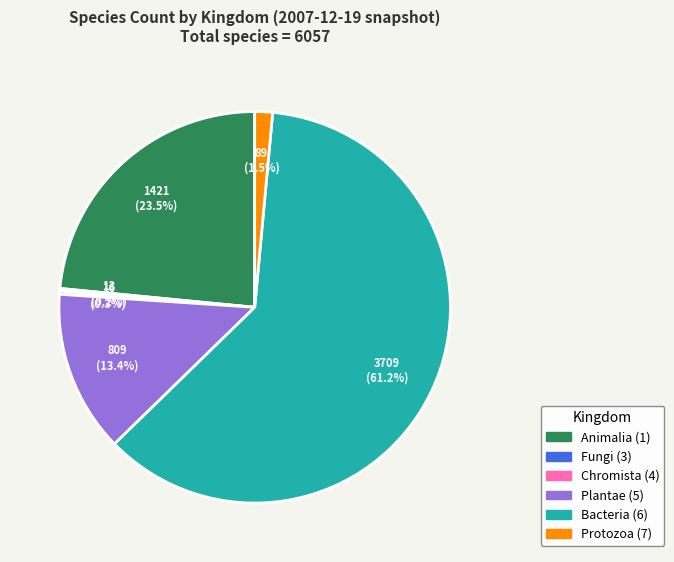

Is there a majority slice in this chart?

Yes